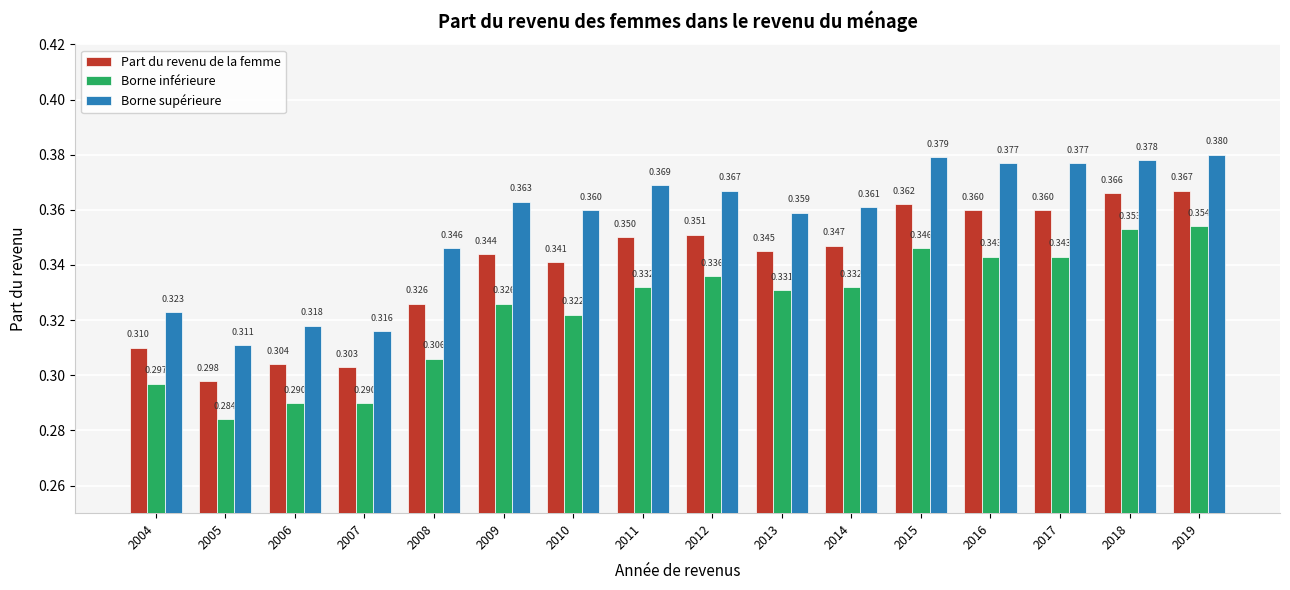

Count the Borne supérieure values in the range 0 to 1.

16